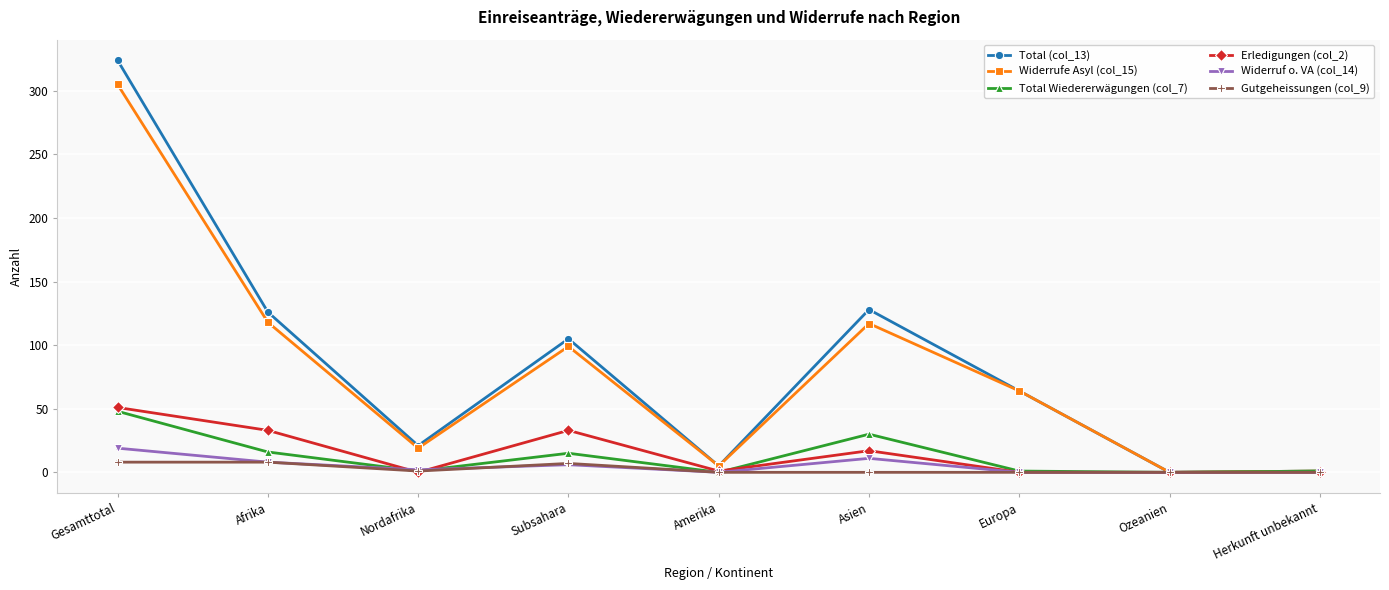

What is the difference between the maximum and second lowest values in the Gutgeheissungen (col_9) series?

8